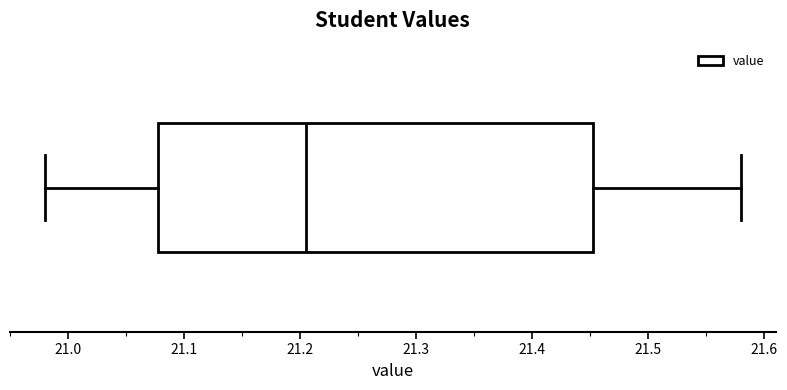

Transcribe this box plot: give where the median line is, the range the box spans, and where the two whiskers end, as read against the x-axis. The values are not printed on the chart, so give them approximately, as read against the axis.

median 21.21, box 21.08 to 21.45, whiskers 20.98 to 21.58